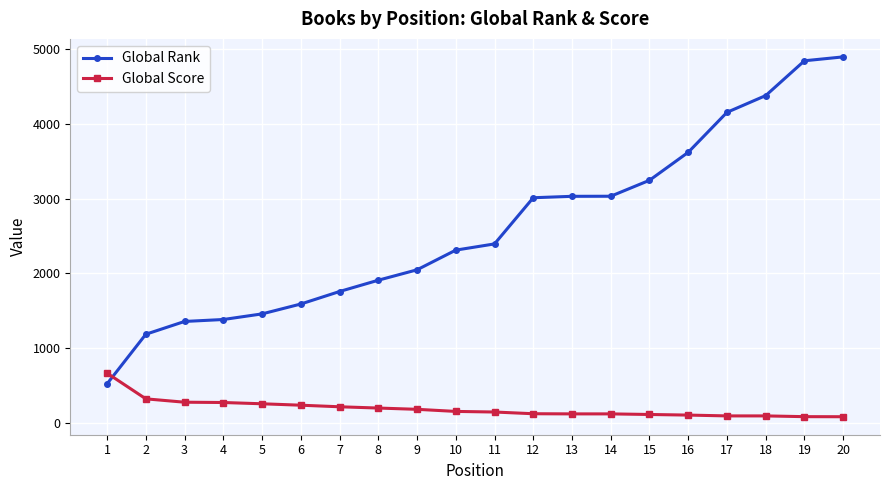

At which label is Global Score closest to 376?

2